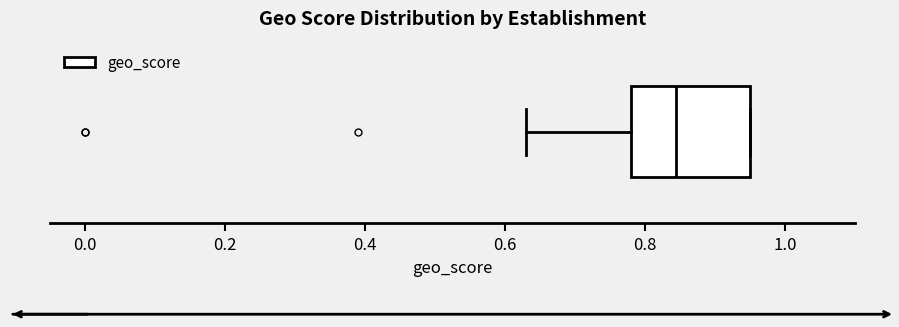

Where is the right edge of the box on the x-axis? The values are not printed on the chart, so give them approximately, as read against the axis.

0.96